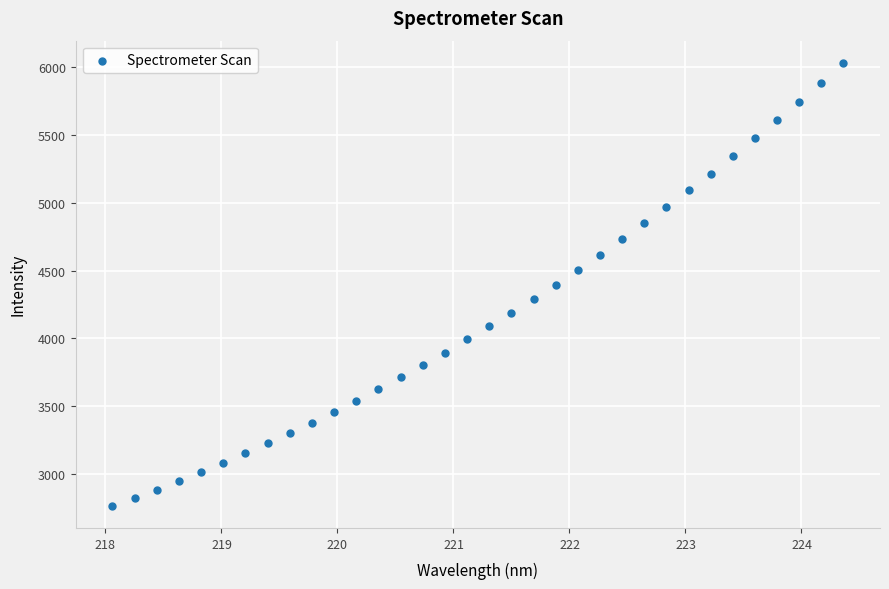

What is the range of Y values (max minus min)?

3265.1